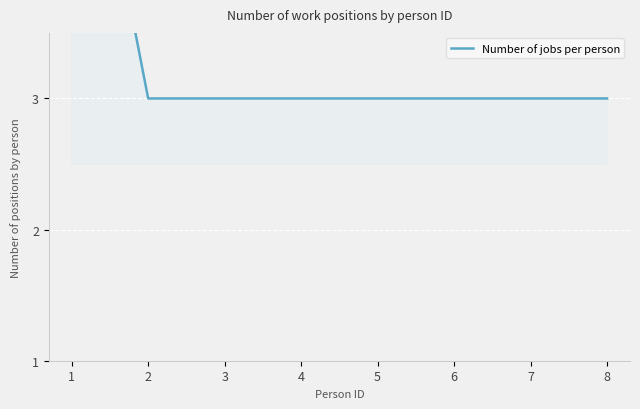

Reading left to right, list all the values displayed in this chart.

6	3	3	3	3	3	3	3